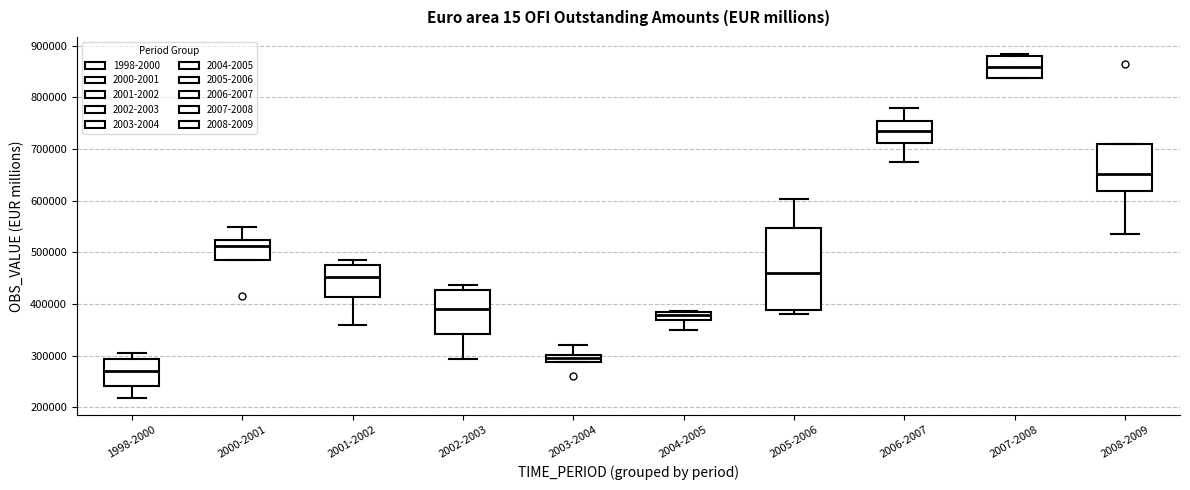

Which box's median line is the highest?

2007-2008